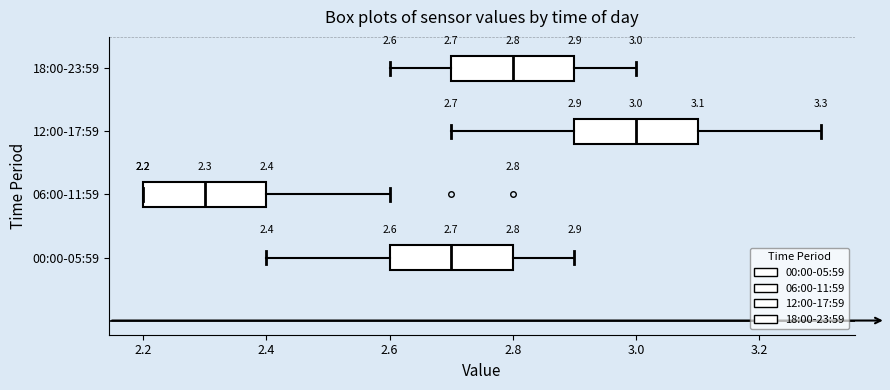

Which box's median line is the furthest to the left?

06:00-11:59